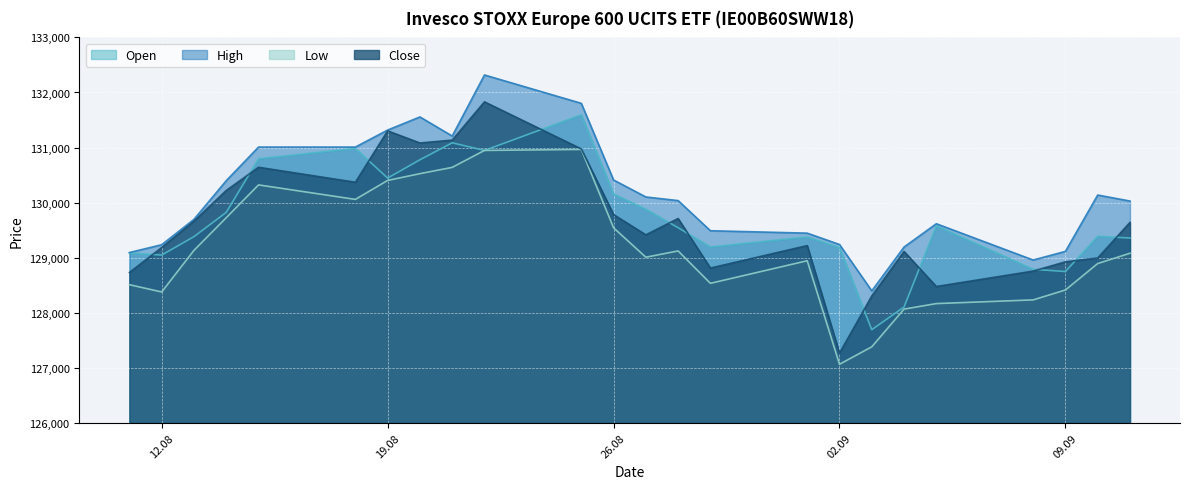

At which category is the sum across all series the highest?

22.08.2025